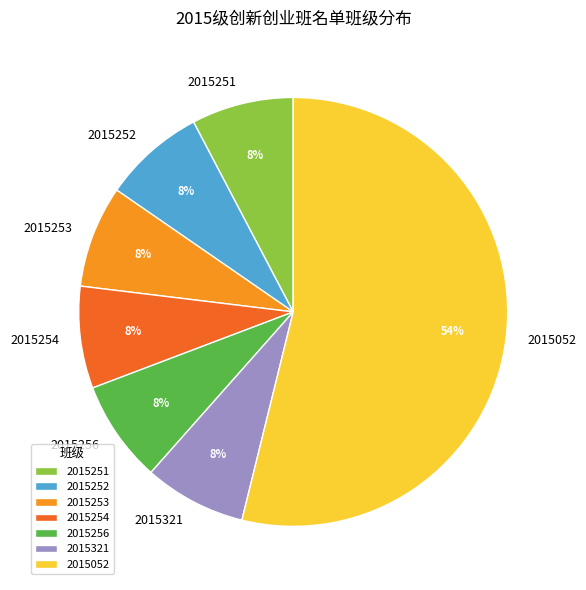

Which slice is the largest?

2015052